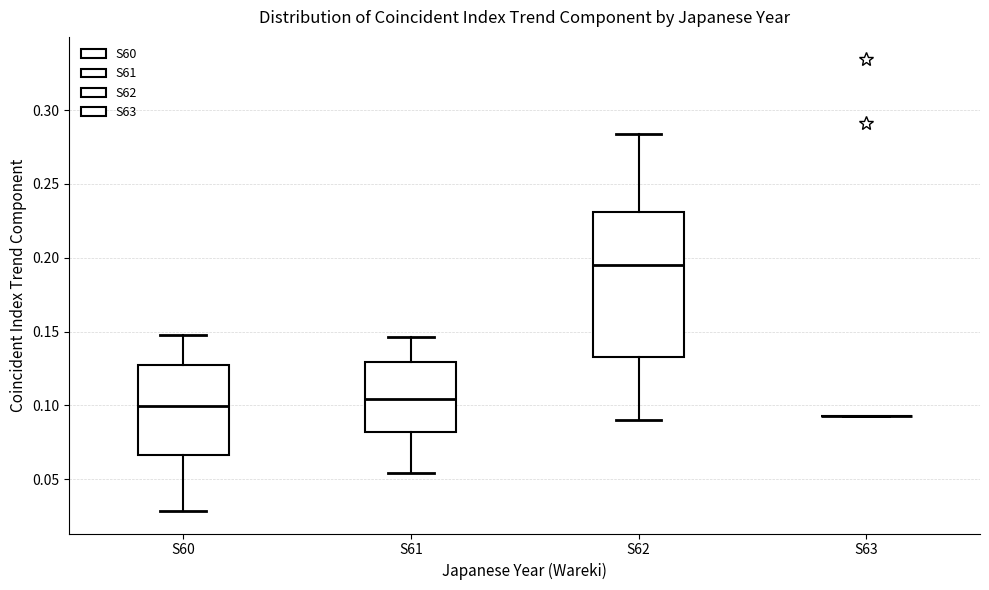

Where does the upper whisker of the box for S61 end on the y-axis? The values are not printed on the chart, so give them approximately, as read against the axis.

0.145